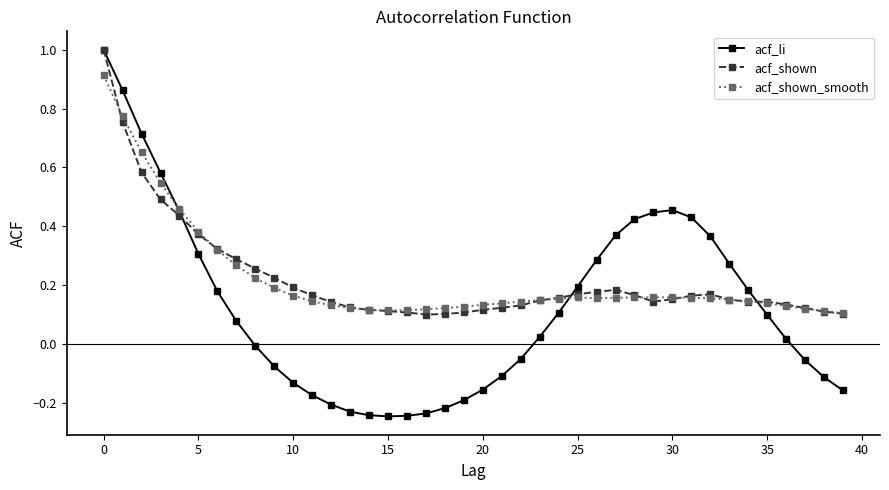

Which series has the widest spread of values?

acf_li